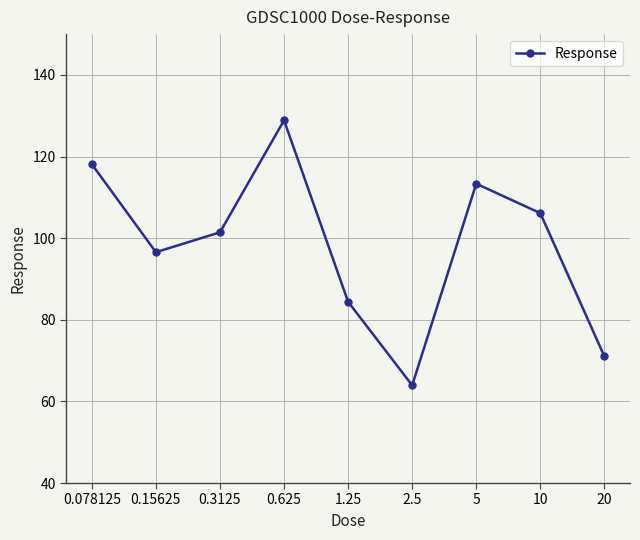

What is the minimum value shown in the chart?

63.9